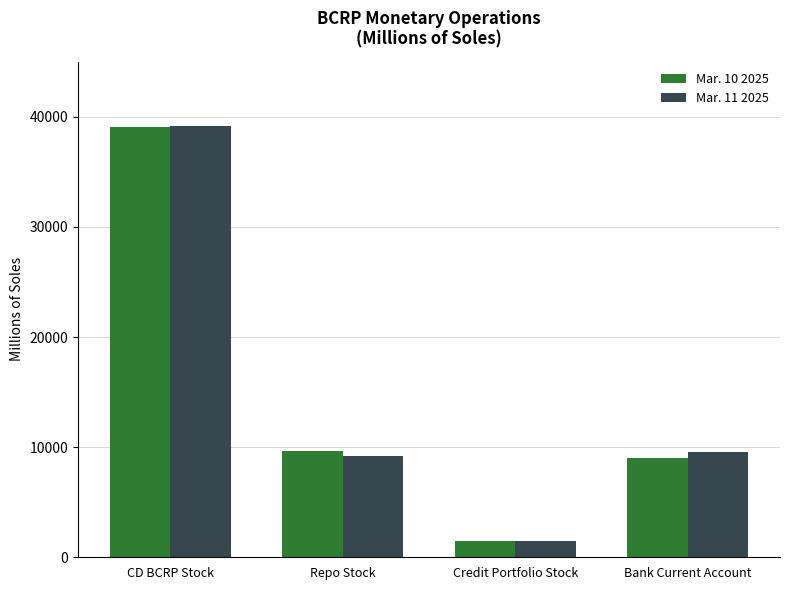

How many data points in Mar. 11 2025 are above 9539?

2